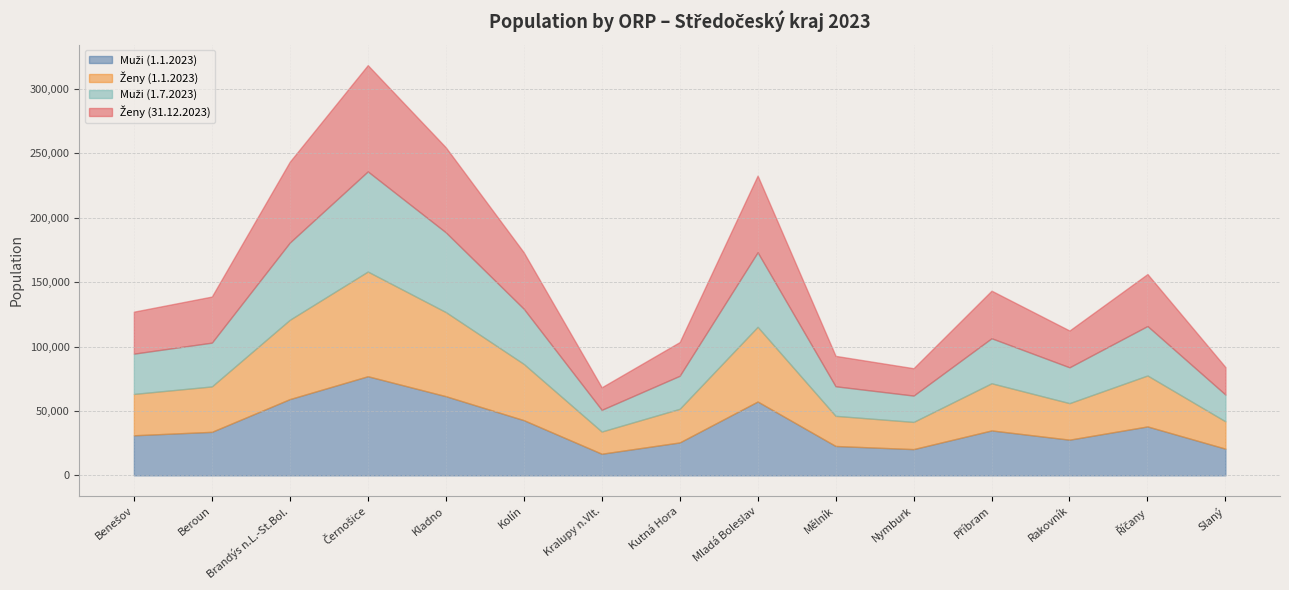

What is the average value of the Muži (1.1.2023) series?

37968